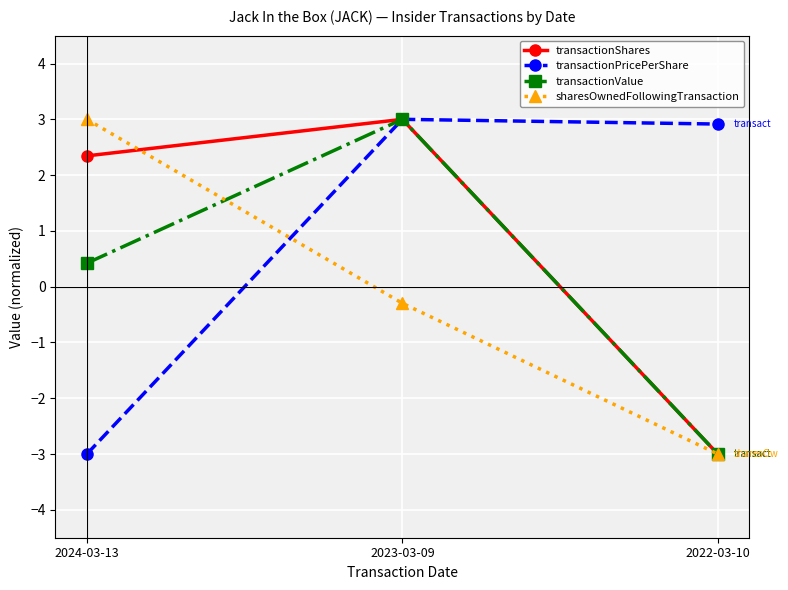

Which category has the highest value in the transactionShares series?

2023-03-09